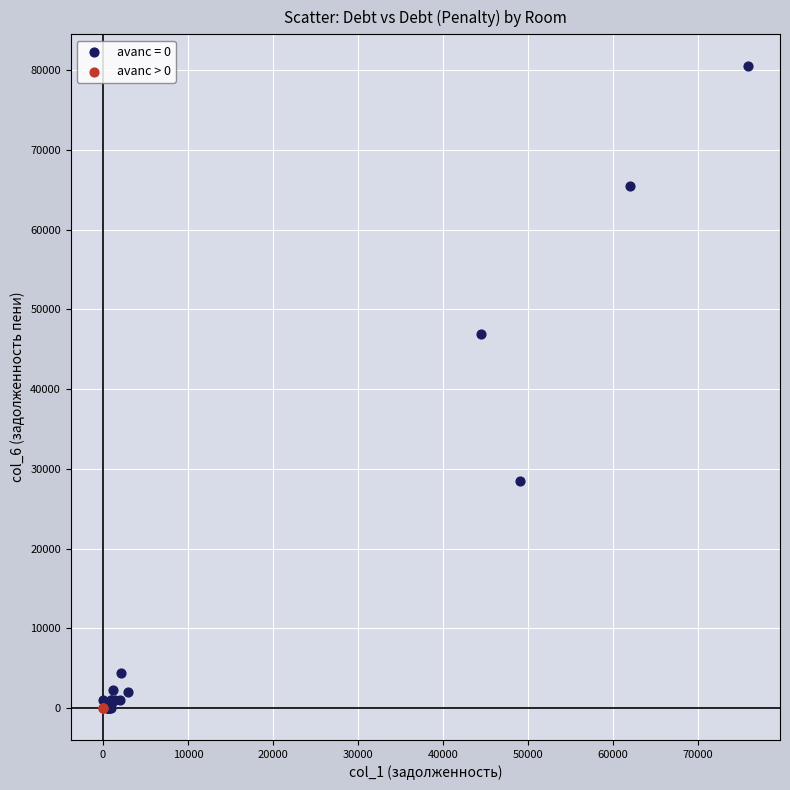

Which series contains the highest Y value?

avanс = 0